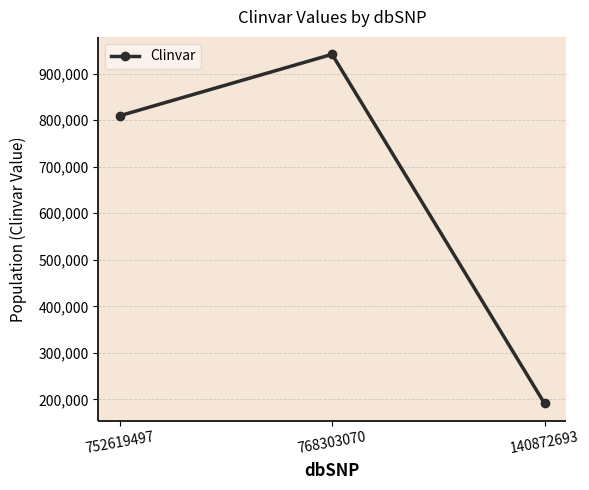

List the labels in order of value, largest first.

768303070, 752619497, 140872693